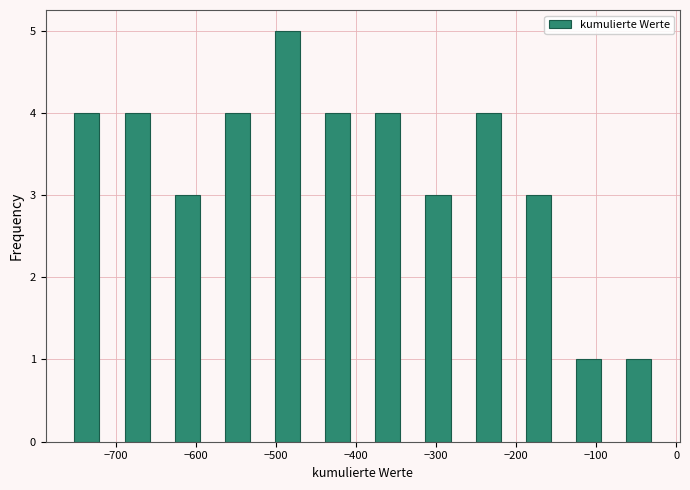

Reading left to right, transcribe this chart: for each bar, give the range it covers on the x-axis and its height. Neither the bar edges nor the heights are printed on the chart, so give them approximately, as read against the axes.

-750 to -690: 4
-690 to -630: 4
-630 to -560: 3
-560 to -500: 4
-500 to -440: 5
-440 to -380: 4
-380 to -310: 4
-310 to -250: 3
-250 to -190: 4
-190 to -130: 3
-130 to -60: 1
-60 to 0: 1